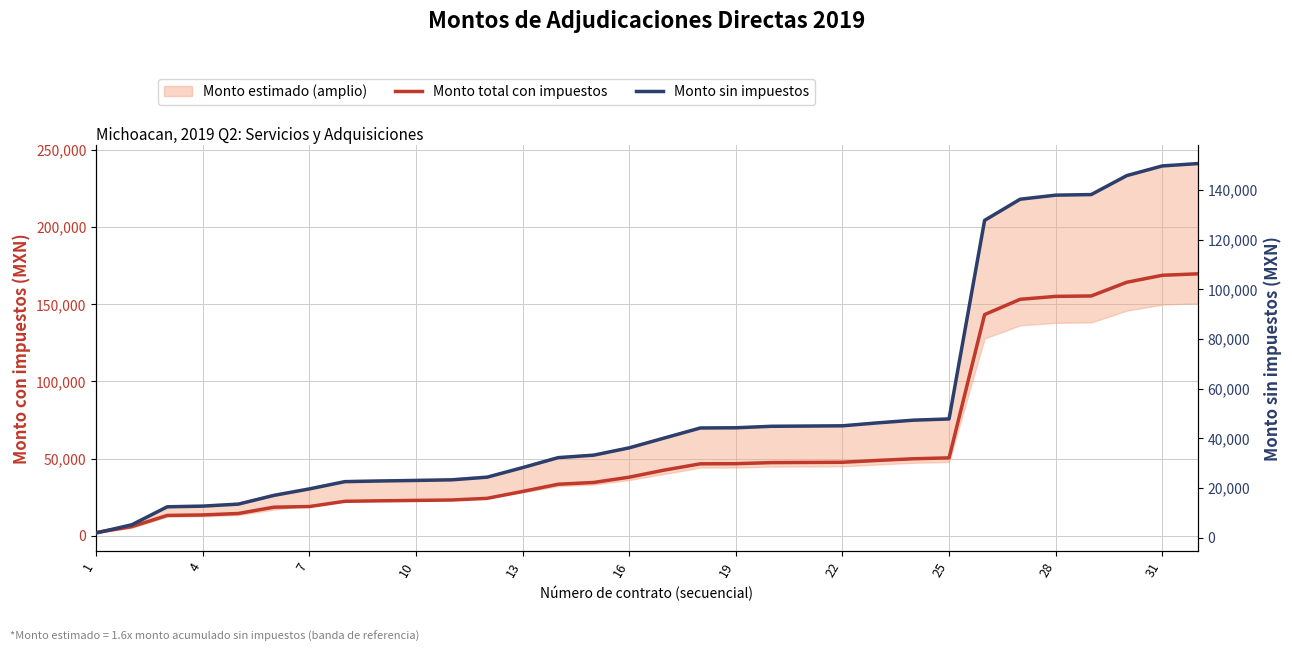

Which category has the lowest value across all series?

1